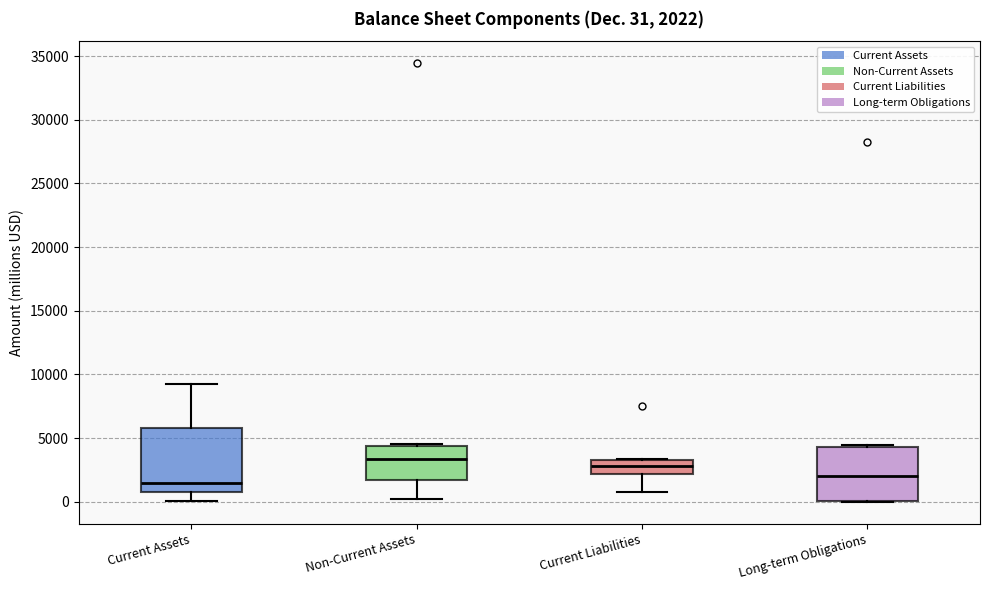

Comparing the boxes themselves (not the whiskers), which one is the tallest?

Current Assets